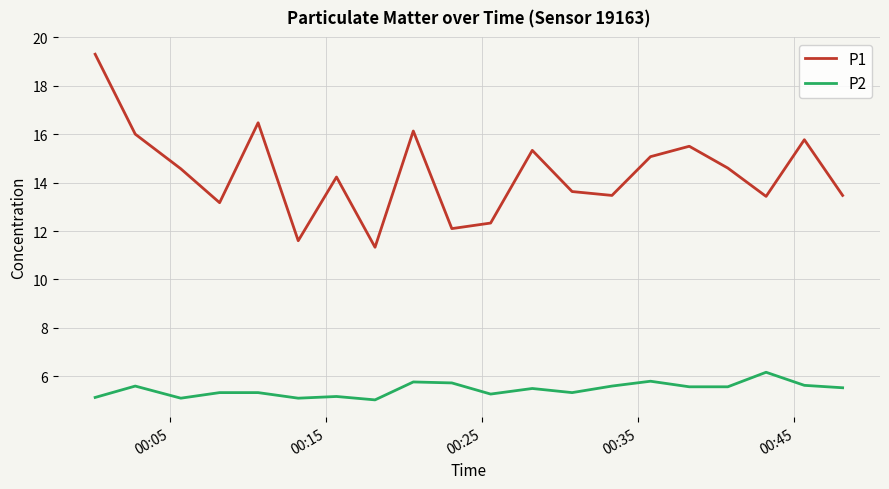

How many lines are shown in the chart?

2